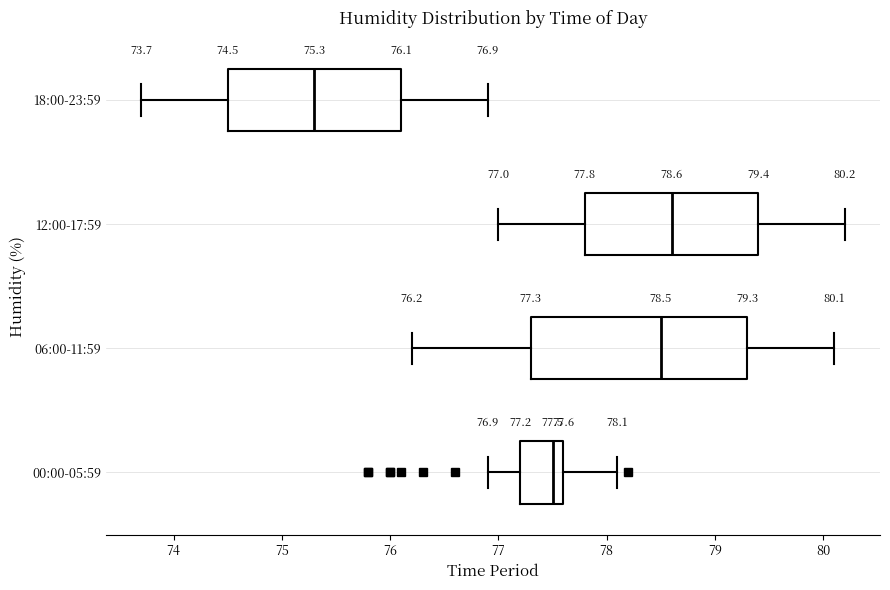

Which box has the furthest to the left median line?

18:00-23:59